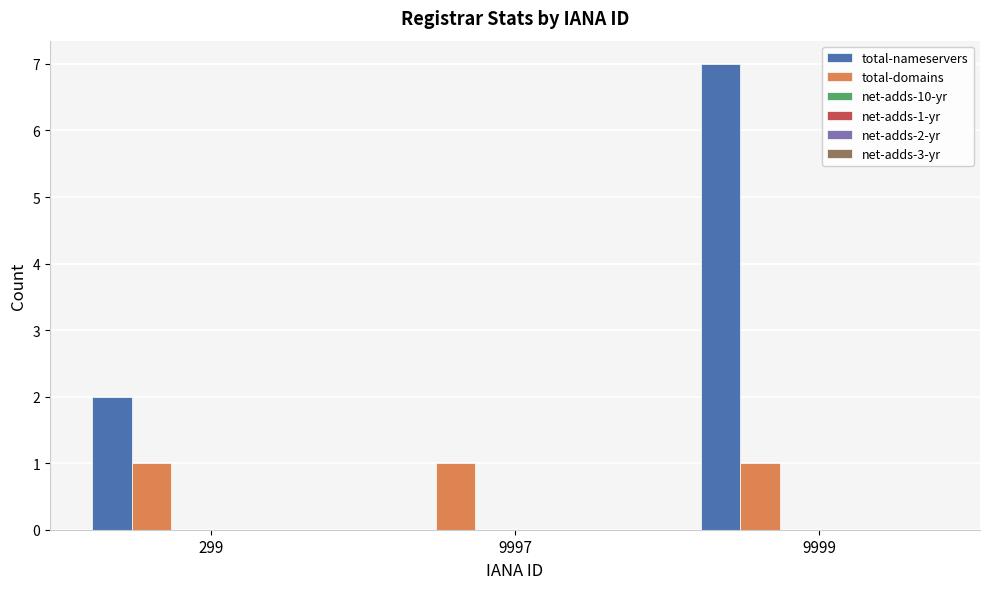

How many values in total-nameservers are above zero?

2